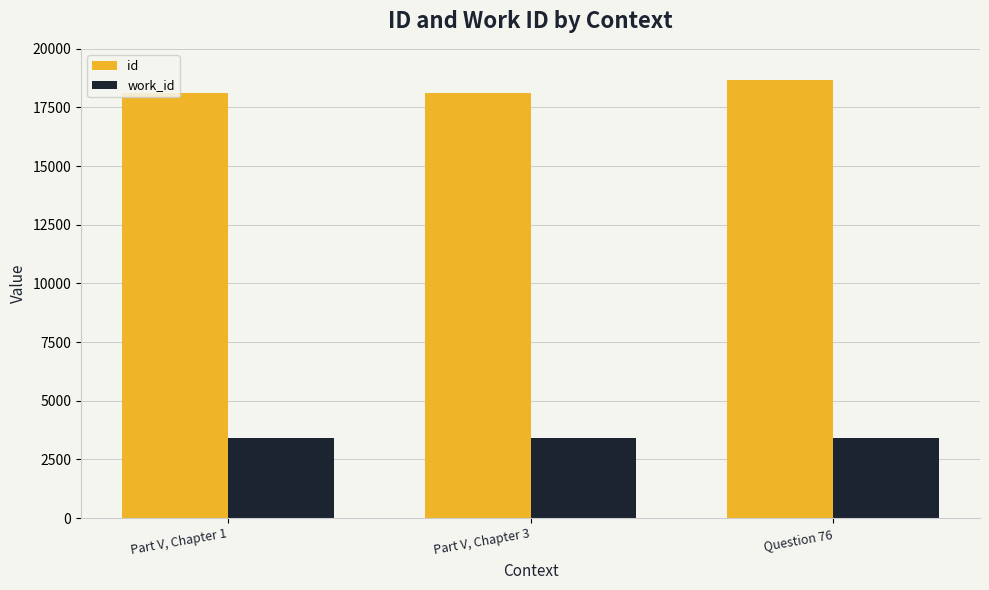

How many categories are shown in the chart?

3